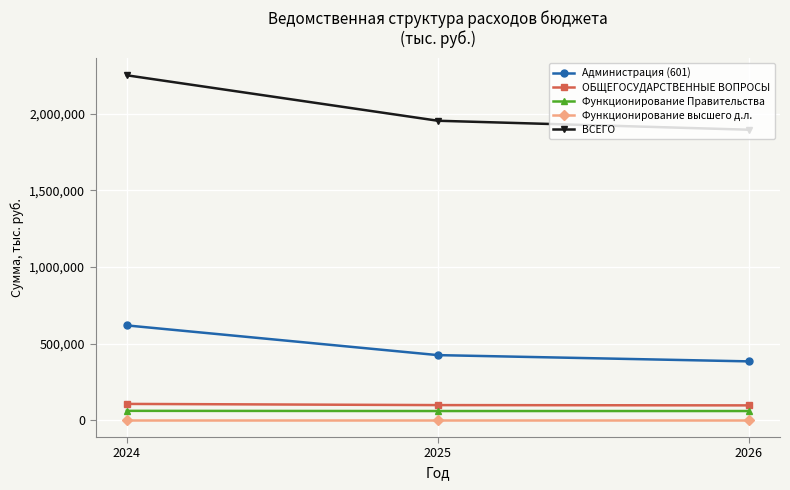

Which series has the largest range (max minus min)?

ВСЕГО